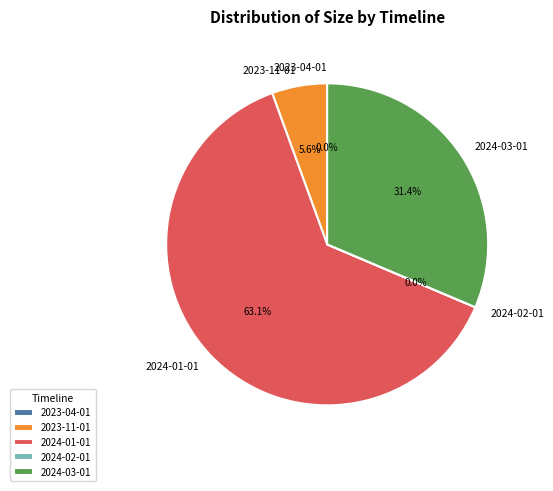

Which has a higher value, 2024-03-01 or 2023-11-01?

2024-03-01